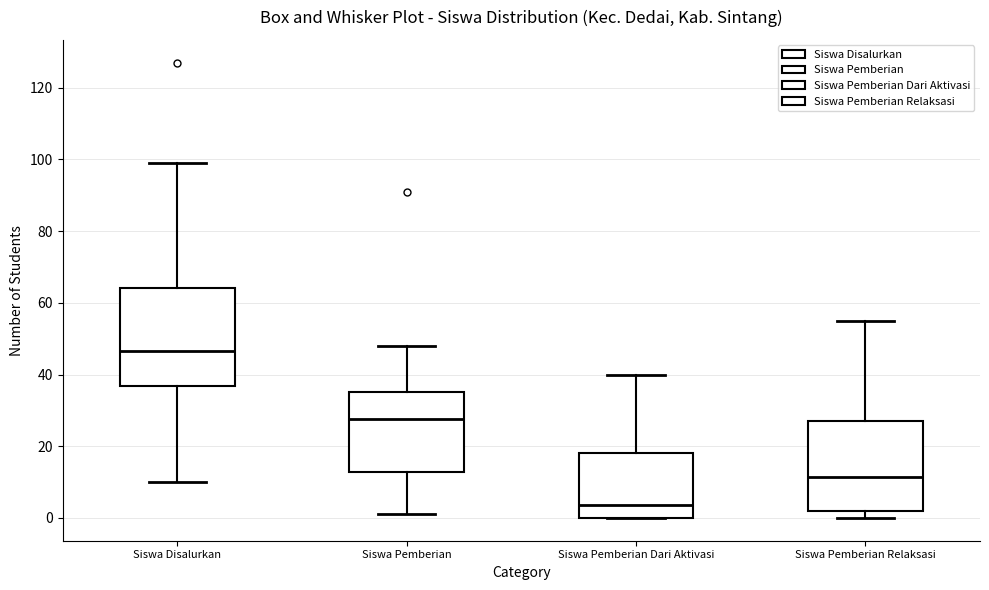

Reading left to right, transcribe this box plot: for each box, give where its median line is, the range the box spans, and where its two whiskers end, as read against the y-axis. The values are not printed on the chart, so give them approximately, as read against the axis.

Siswa Disalurkan: median 46, box 36 to 64, whiskers 10 to 100
Siswa Pemberian: median 28, box 12 to 36, whiskers 2 to 48
Siswa Pemberian Dari Aktivasi: median 4, box 0 to 18, whiskers 0 to 40
Siswa Pemberian Relaksasi: median 12, box 2 to 28, whiskers 0 to 56